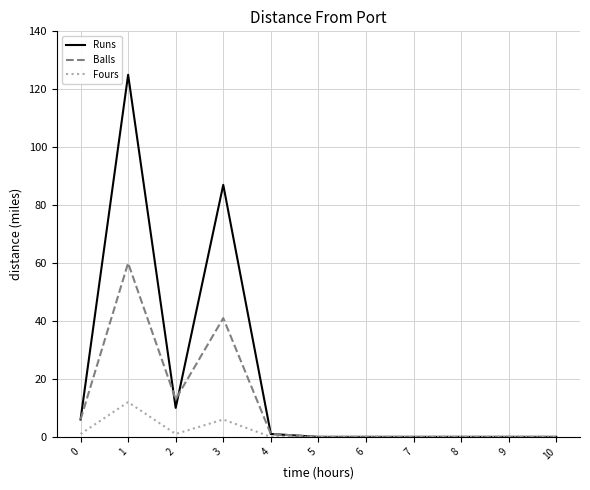

Which series has the largest total across all categories?

Runs